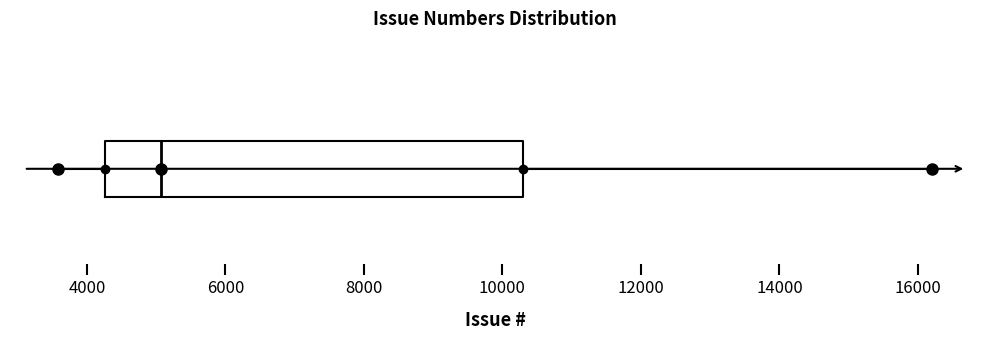

Read this box plot against the x-axis: the position of the median line, the range covered by the box, and the ends of both whiskers. The values are not printed on the chart, so give them approximately, as read against the axis.

median 5000, box 4200 to 10200, whiskers 3600 to 16200